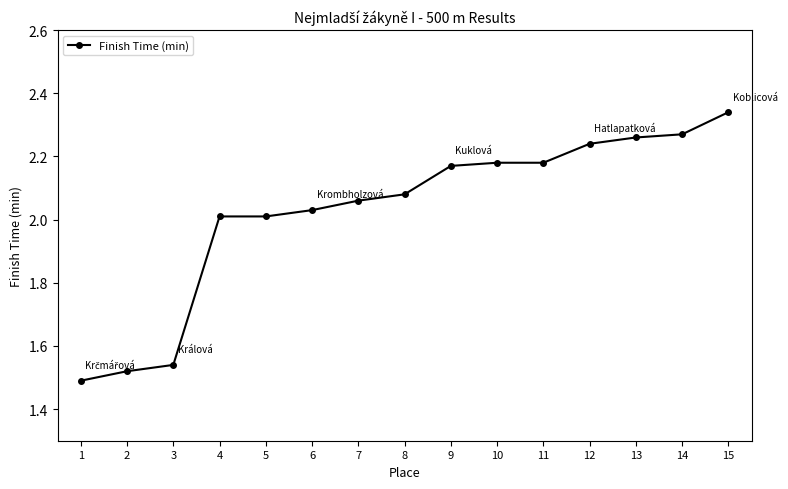

What is the sum of the values at 10 and 13?

4.4